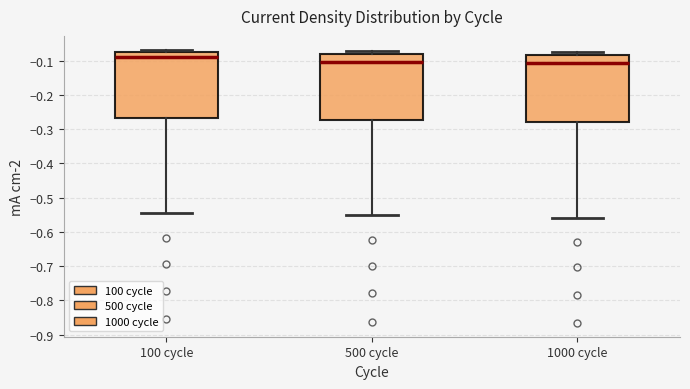

Where is the lower edge of the box for 100 cycle on the y-axis? The values are not printed on the chart, so give them approximately, as read against the axis.

-0.27